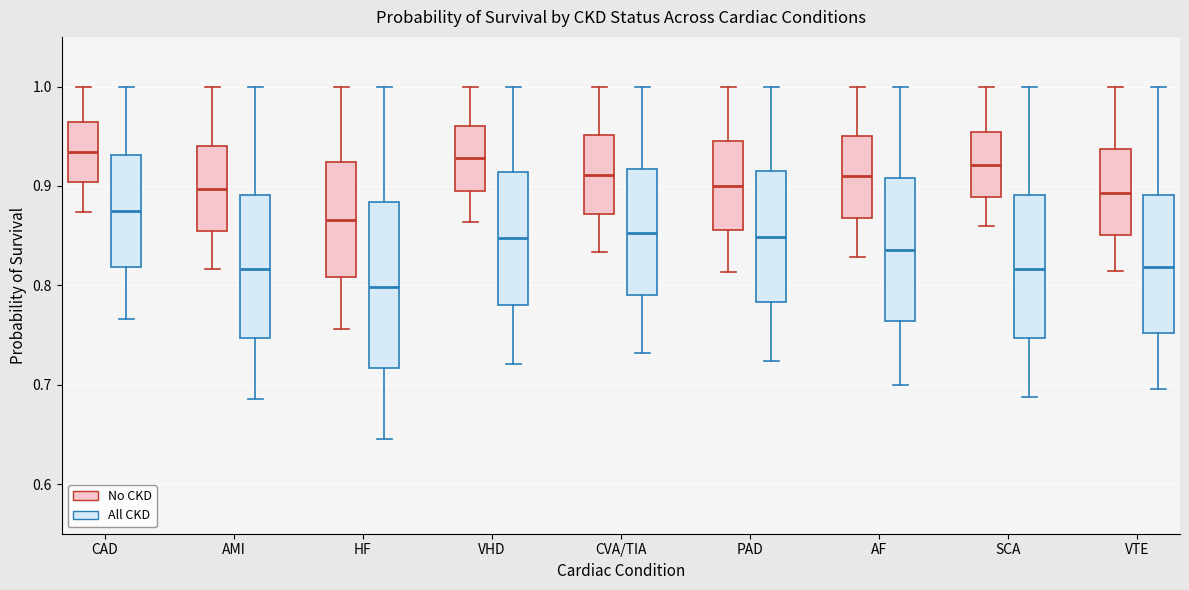

Reading left to right, read every box against the y-axis: the position of its median line, the range the box covers, and the ends of its whiskers. The values are not printed on the chart, so give them approximately, as read against the axis.

CAD (No CKD): median 0.93, box 0.90 to 0.96, whiskers 0.87 to 1.00
CAD (All CKD): median 0.87, box 0.82 to 0.93, whiskers 0.77 to 1.00
AMI (No CKD): median 0.90, box 0.86 to 0.94, whiskers 0.82 to 1.00
AMI (All CKD): median 0.82, box 0.75 to 0.89, whiskers 0.69 to 1.00
HF (No CKD): median 0.87, box 0.81 to 0.92, whiskers 0.76 to 1.00
HF (All CKD): median 0.80, box 0.72 to 0.88, whiskers 0.65 to 1.00
VHD (No CKD): median 0.93, box 0.89 to 0.96, whiskers 0.86 to 1.00
VHD (All CKD): median 0.85, box 0.78 to 0.91, whiskers 0.72 to 1.00
CVA/TIA (No CKD): median 0.91, box 0.87 to 0.95, whiskers 0.83 to 1.00
CVA/TIA (All CKD): median 0.85, box 0.79 to 0.92, whiskers 0.73 to 1.00
PAD (No CKD): median 0.90, box 0.86 to 0.95, whiskers 0.81 to 1.00
PAD (All CKD): median 0.85, box 0.78 to 0.92, whiskers 0.72 to 1.00
AF (No CKD): median 0.91, box 0.87 to 0.95, whiskers 0.83 to 1.00
AF (All CKD): median 0.84, box 0.76 to 0.91, whiskers 0.70 to 1.00
SCA (No CKD): median 0.92, box 0.89 to 0.95, whiskers 0.86 to 1.00
SCA (All CKD): median 0.82, box 0.75 to 0.89, whiskers 0.69 to 1.00
VTE (No CKD): median 0.89, box 0.85 to 0.94, whiskers 0.81 to 1.00
VTE (All CKD): median 0.82, box 0.75 to 0.89, whiskers 0.70 to 1.00